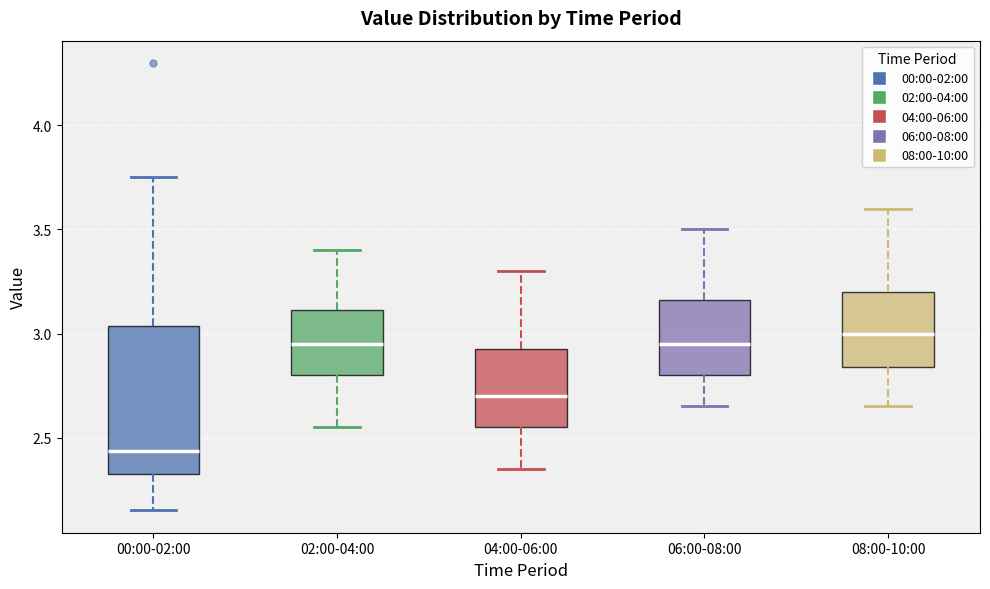

Reading left to right, transcribe this box plot: for each box, give where its median line is, the range the box spans, and where its two whiskers end, as read against the y-axis. The values are not printed on the chart, so give them approximately, as read against the axis.

00:00-02:00: median 2.45, box 2.30 to 3.05, whiskers 2.15 to 3.75
02:00-04:00: median 2.95, box 2.80 to 3.10, whiskers 2.55 to 3.40
04:00-06:00: median 2.70, box 2.55 to 2.95, whiskers 2.35 to 3.30
06:00-08:00: median 2.95, box 2.80 to 3.15, whiskers 2.65 to 3.50
08:00-10:00: median 3.00, box 2.85 to 3.20, whiskers 2.65 to 3.60